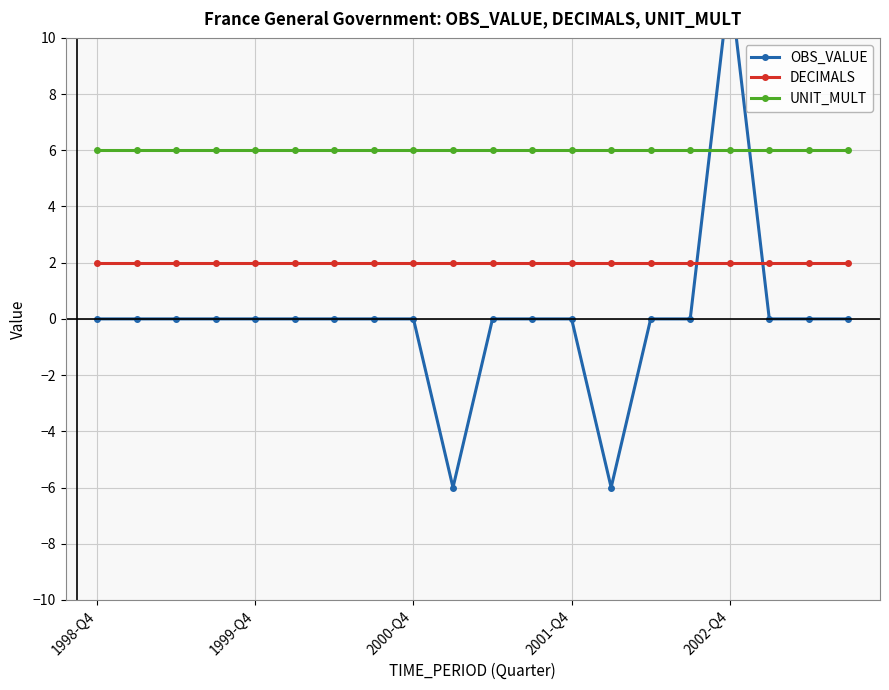

What is the difference between the highest and lowest values at 10?

6